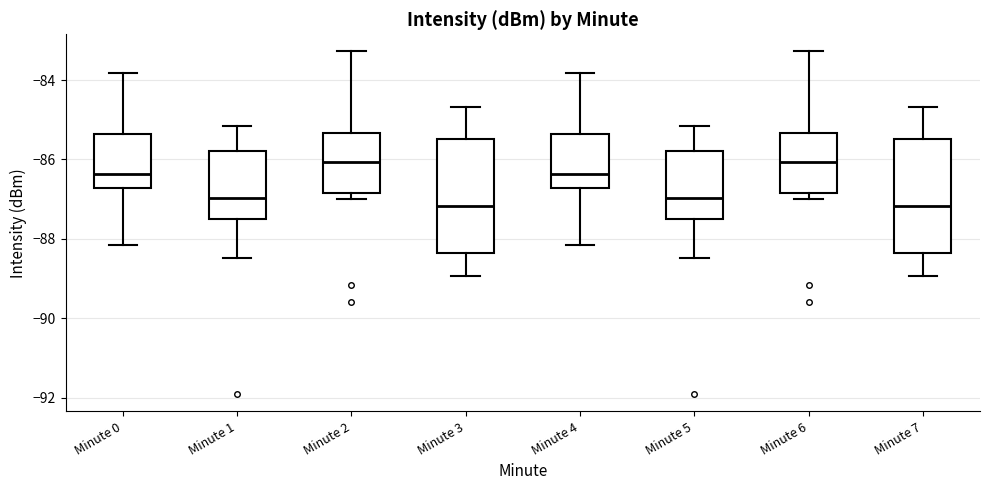

Reading left to right, read every box against the y-axis: the position of its median line, the range the box covers, and the ends of its whiskers. The values are not printed on the chart, so give them approximately, as read against the axis.

Minute 0: median -86.4, box -86.8 to -85.4, whiskers -88.2 to -83.8
Minute 1: median -87.0, box -87.4 to -85.8, whiskers -88.4 to -85.2
Minute 2: median -86.0, box -86.8 to -85.4, whiskers -87.0 to -83.2
Minute 3: median -87.2, box -88.4 to -85.4, whiskers -89.0 to -84.6
Minute 4: median -86.4, box -86.8 to -85.4, whiskers -88.2 to -83.8
Minute 5: median -87.0, box -87.4 to -85.8, whiskers -88.4 to -85.2
Minute 6: median -86.0, box -86.8 to -85.4, whiskers -87.0 to -83.2
Minute 7: median -87.2, box -88.4 to -85.4, whiskers -89.0 to -84.6